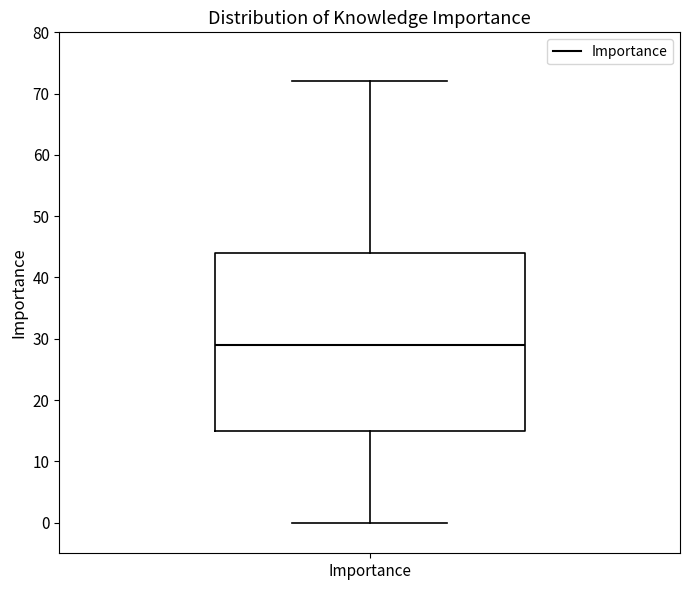

Where does the median line of the box for Importance sit on the y-axis? The values are not printed on the chart, so give them approximately, as read against the axis.

29